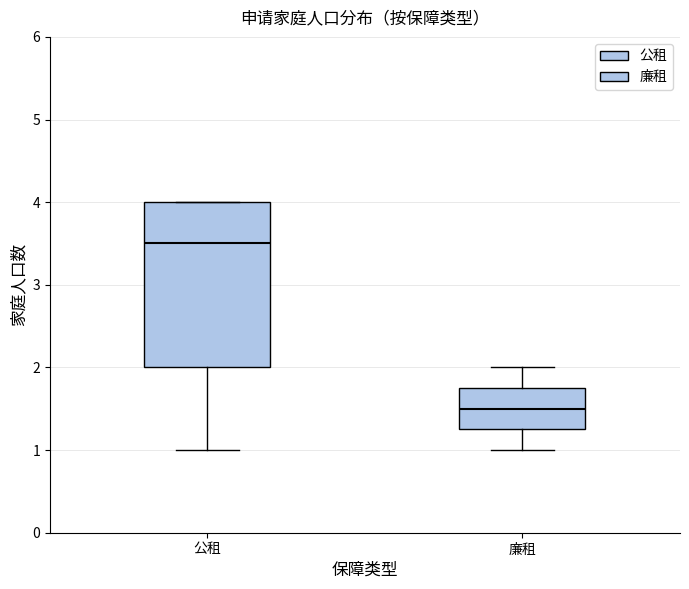

Reading left to right, transcribe this box plot: for each box, give where its median line is, the range the box spans, and where its two whiskers end, as read against the y-axis. The values are not printed on the chart, so give them approximately, as read against the axis.

公租: median 3.5, box 2.0 to 4.0, whiskers 1.0 to 4.0
廉租: median 1.5, box 1.3 to 1.8, whiskers 1.0 to 2.0